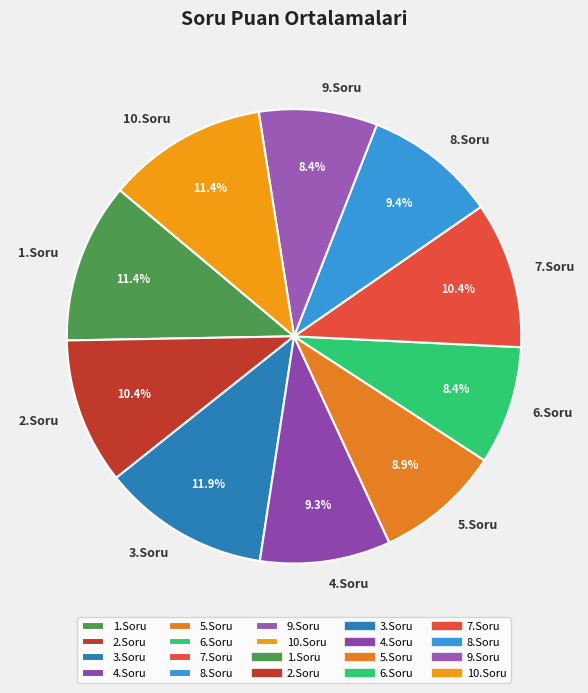

Does 4.Soru represent more than half of the total?

No